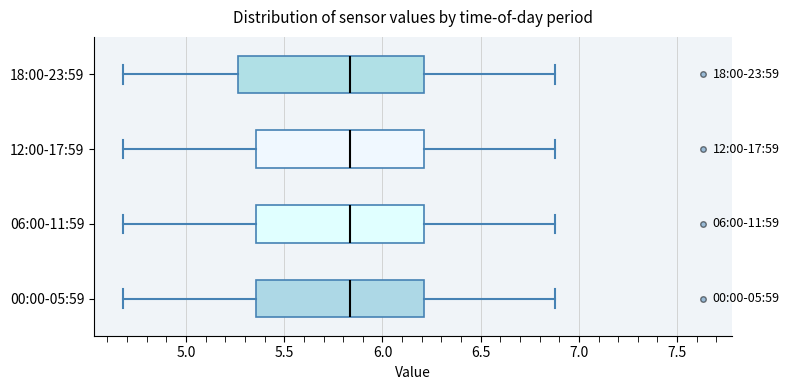

Reading bottom to top, transcribe this box plot: for each box, give where its median line is, the range the box spans, and where its two whiskers end, as read against the x-axis. The values are not printed on the chart, so give them approximately, as read against the axis.

00:00-05:59: median 5.85, box 5.35 to 6.20, whiskers 4.70 to 6.90
06:00-11:59: median 5.85, box 5.35 to 6.20, whiskers 4.70 to 6.90
12:00-17:59: median 5.85, box 5.35 to 6.20, whiskers 4.70 to 6.90
18:00-23:59: median 5.85, box 5.25 to 6.20, whiskers 4.70 to 6.90